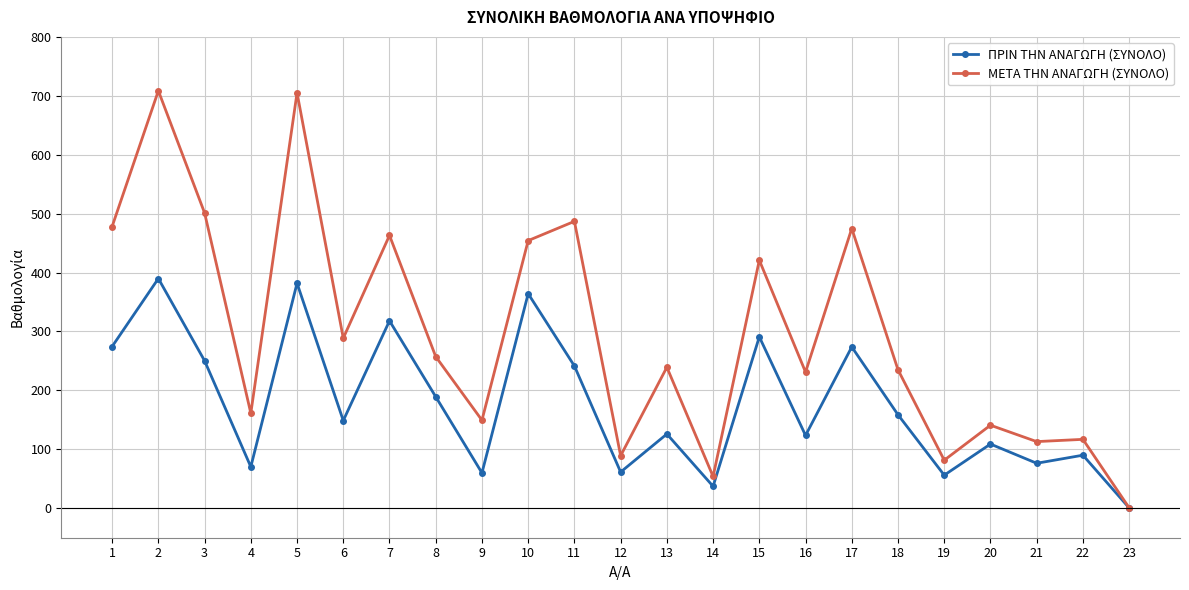

What is the difference between the ΠΡΙΝ ΤΗΝ ΑΝΑΓΩΓΗ (ΣΥΝΟΛΟ) values at 11 and 12?

180.0